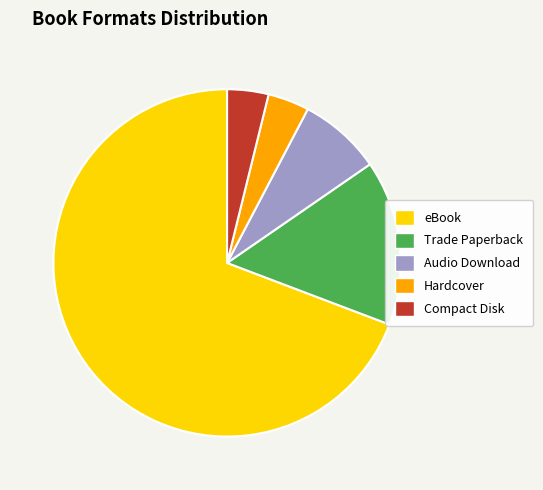

Which category has the biggest portion of the pie?

eBook